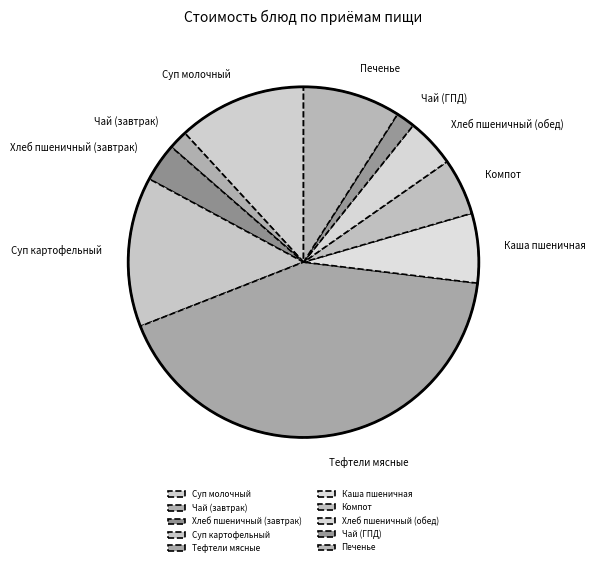

The Печенье slice represents 17% of the pie. True or false?

False